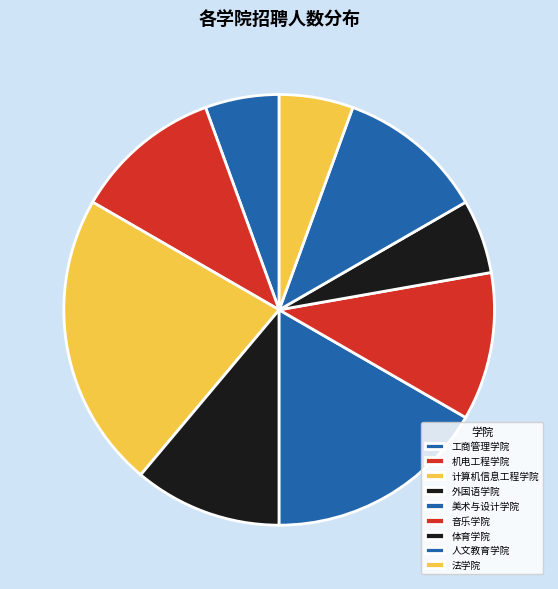

How many segments does this pie chart have?

9